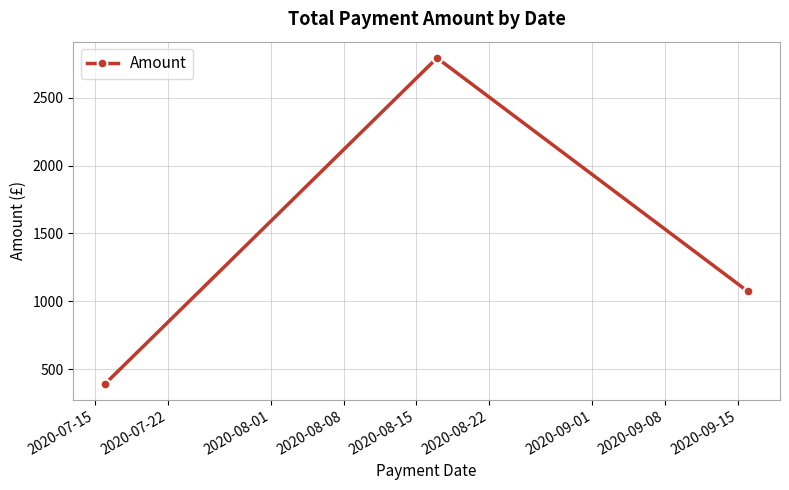

What is the value of the 3rd point from the left?

1072.3